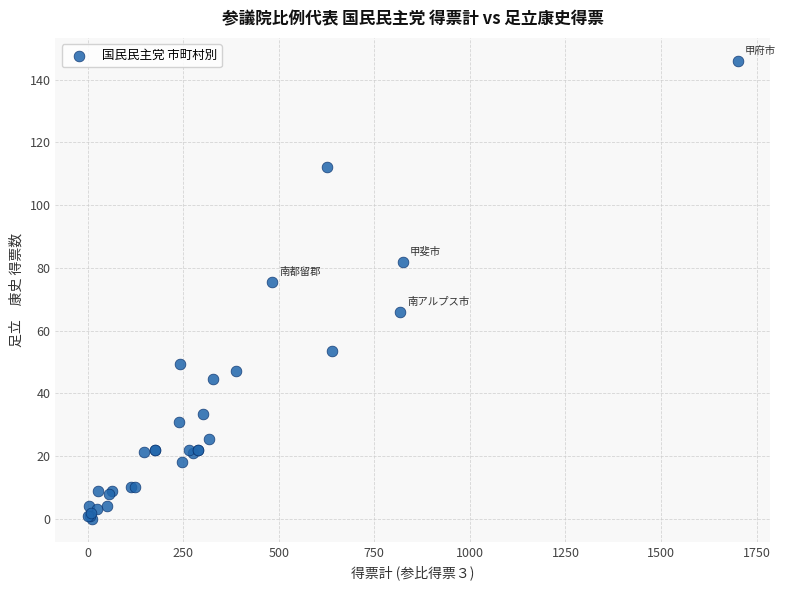

What Y value in the scatter plot is closest to 73?

75.5